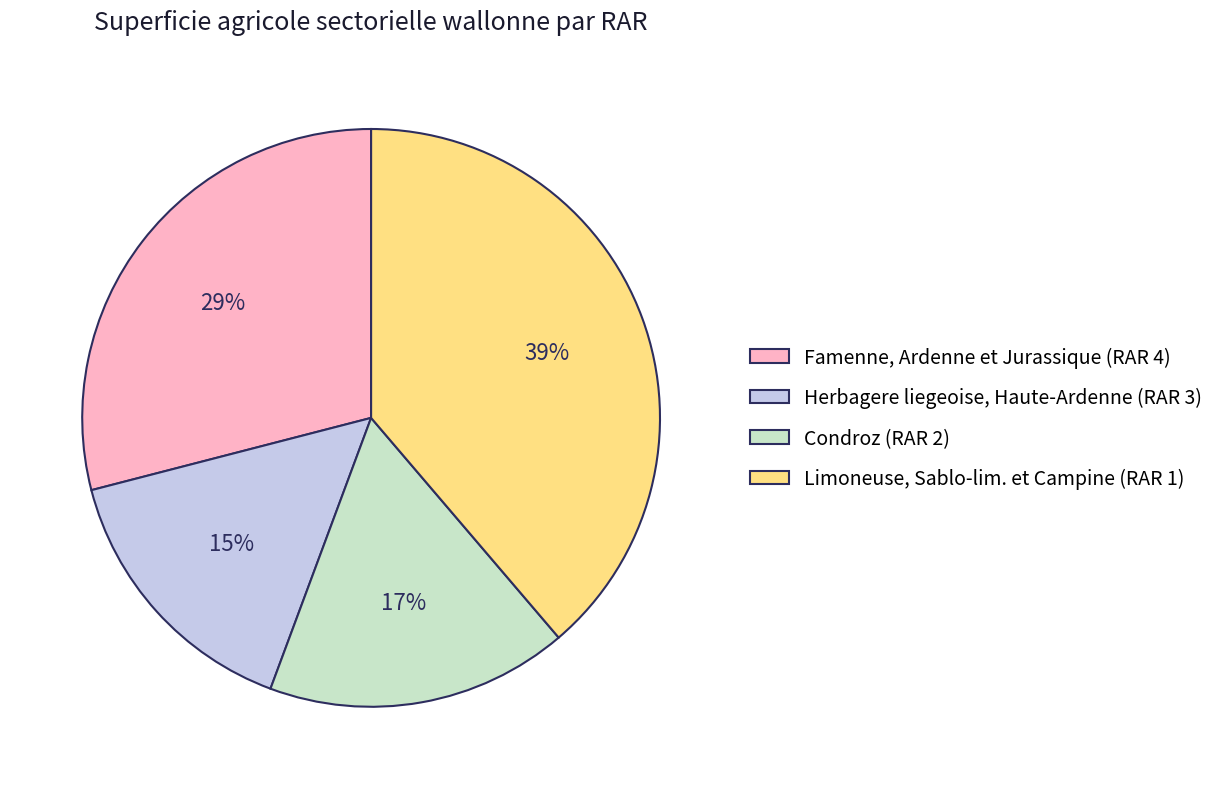

Rank the categories by value from lowest to highest.

Herbagere liegeoise, Haute-Ardenne (RAR 3), Condroz (RAR 2), Famenne, Ardenne et Jurassique (RAR 4), Limoneuse, Sablo-lim. et Campine (RAR 1)